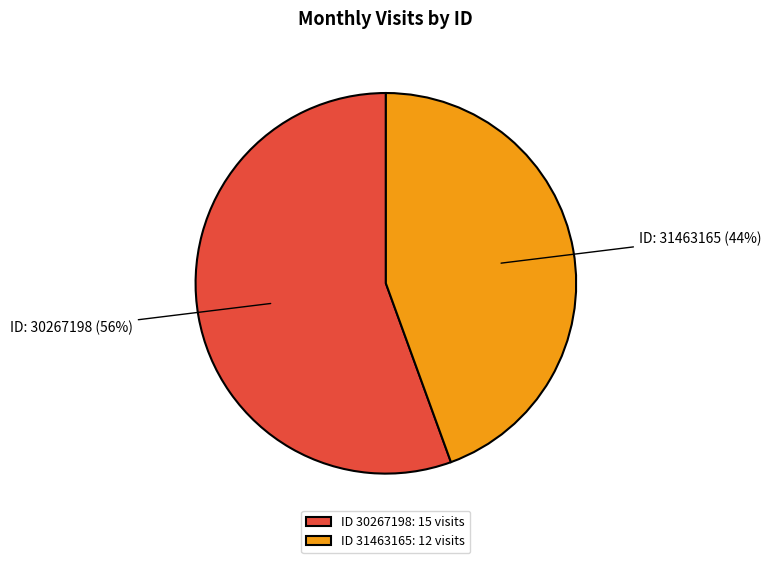

Does any single category account for the majority?

Yes